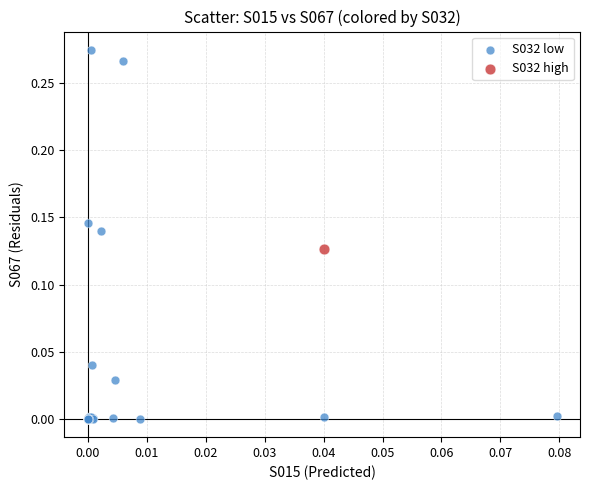

What are all the series names shown in the legend?

S032 low, S032 high